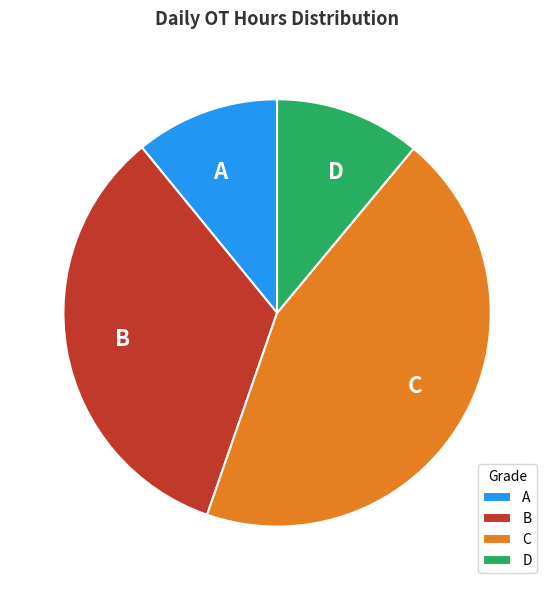

Is it true that C is 44% of the pie?

True